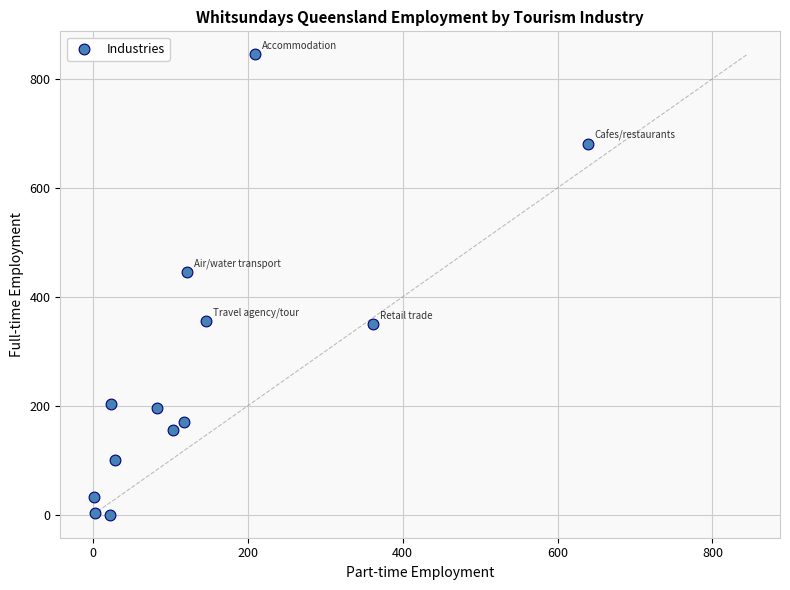

What is the range of Y values (max minus min)?

844.9